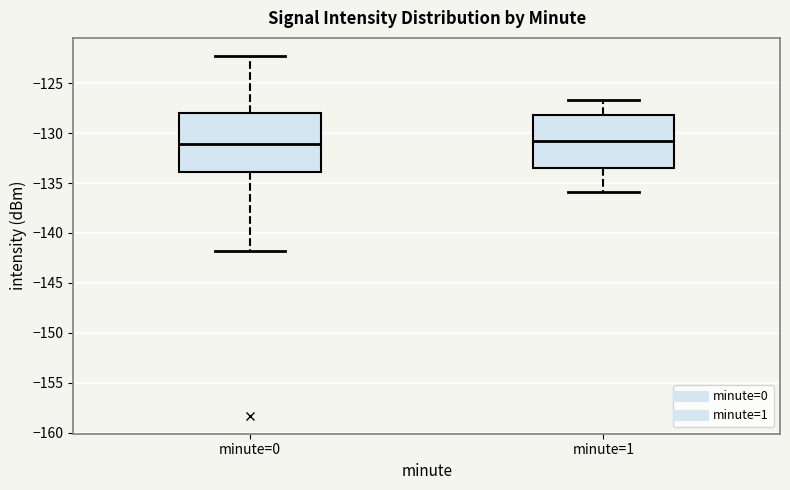

Reading left to right, read every box against the y-axis: the position of its median line, the range the box covers, and the ends of its whiskers. The values are not printed on the chart, so give them approximately, as read against the axis.

minute=0: median -131.0, box -134.0 to -128.0, whiskers -142.0 to -122.5
minute=1: median -130.5, box -133.5 to -128.0, whiskers -136.0 to -126.5